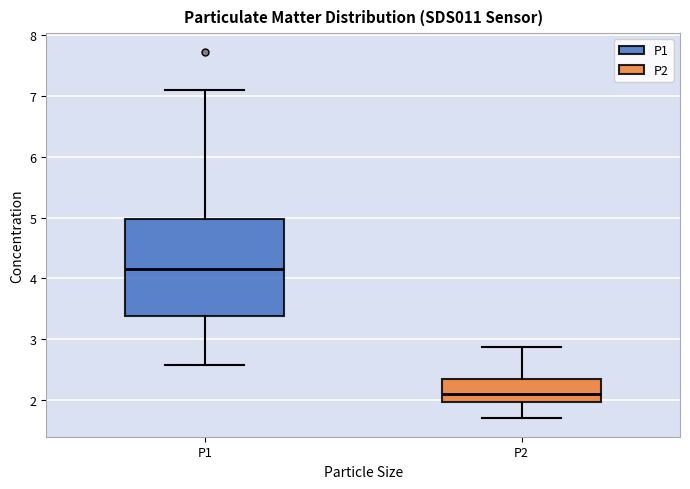

Reading left to right, read every box against the y-axis: the position of its median line, the range the box covers, and the ends of its whiskers. The values are not printed on the chart, so give them approximately, as read against the axis.

P1: median 4.2, box 3.4 to 5.0, whiskers 2.6 to 7.1
P2: median 2.1, box 2.0 to 2.3, whiskers 1.7 to 2.9